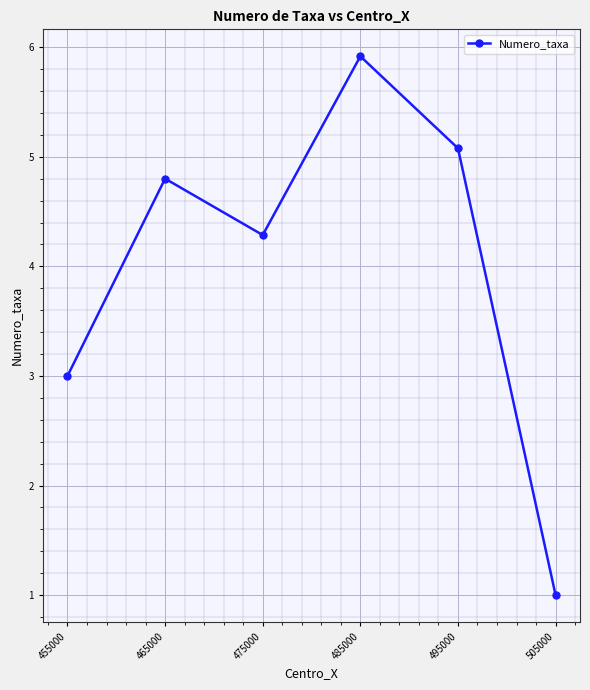

Which label corresponds to the largest value in the chart?

485000